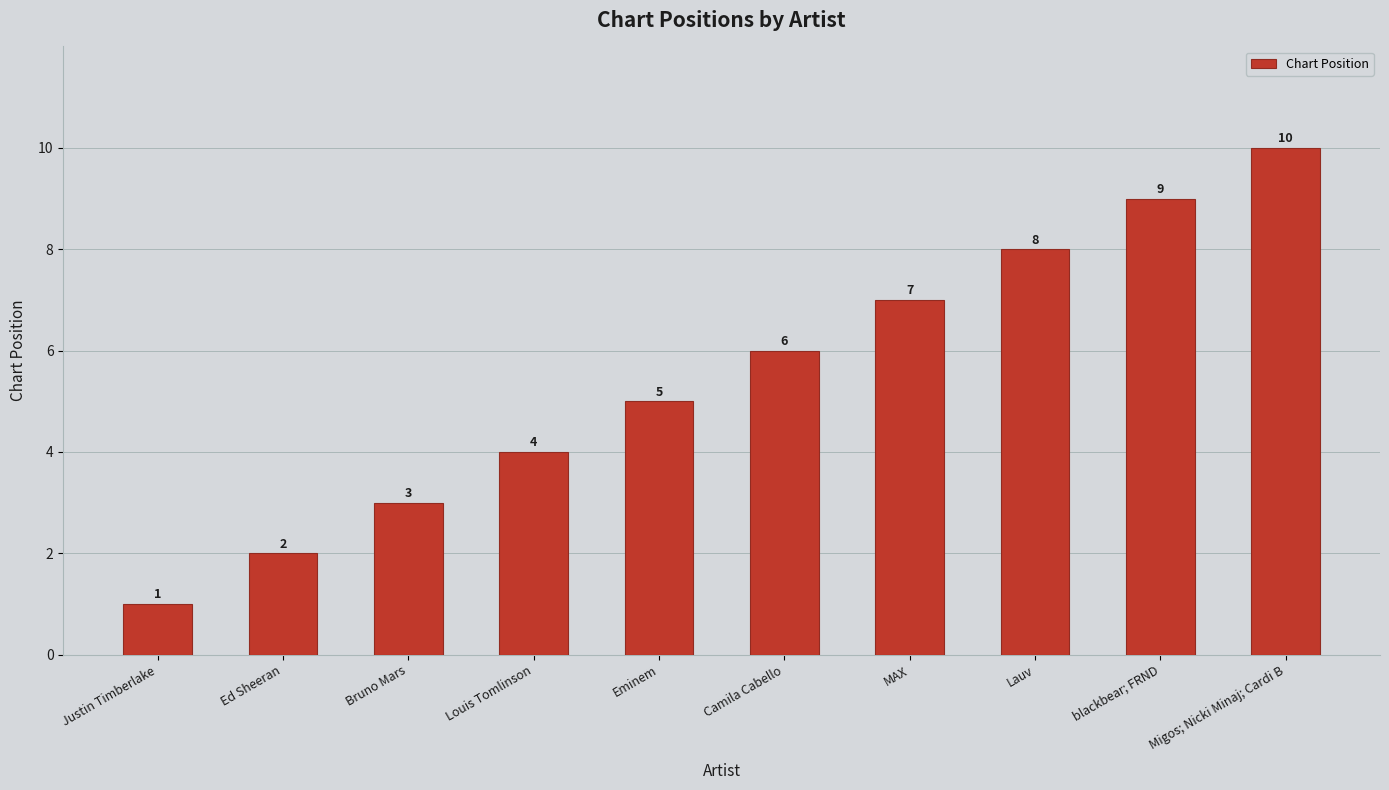

The value at Bruno Mars is 3. True or false?

True